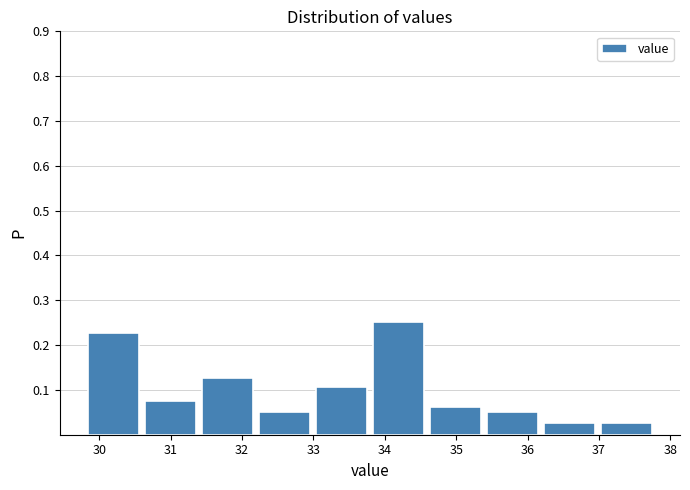

Reading left to right, transcribe this chart: for each bar, give the range it covers on the x-axis and its height. Neither the bar edges nor the heights are printed on the chart, so give them approximately, as read against the axes.

29.8 to 30.6: 0.23
30.6 to 31.4: 0.08
31.4 to 32.2: 0.13
32.2 to 33.0: 0.05
33.0 to 33.8: 0.11
33.8 to 34.6: 0.25
34.6 to 35.4: 0.06
35.4 to 36.2: 0.05
36.2 to 37.0: 0.03
37.0 to 37.8: 0.03